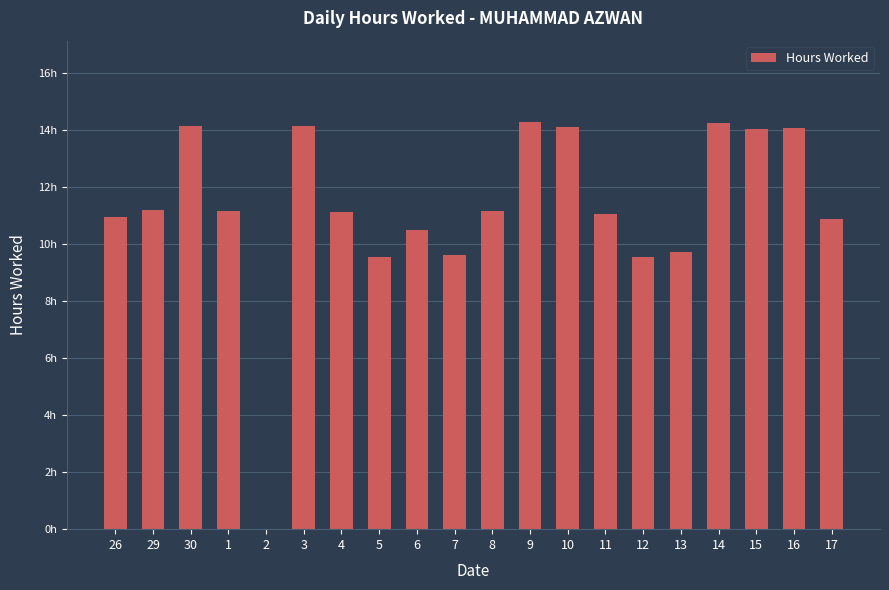

Are the bars horizontal?

No